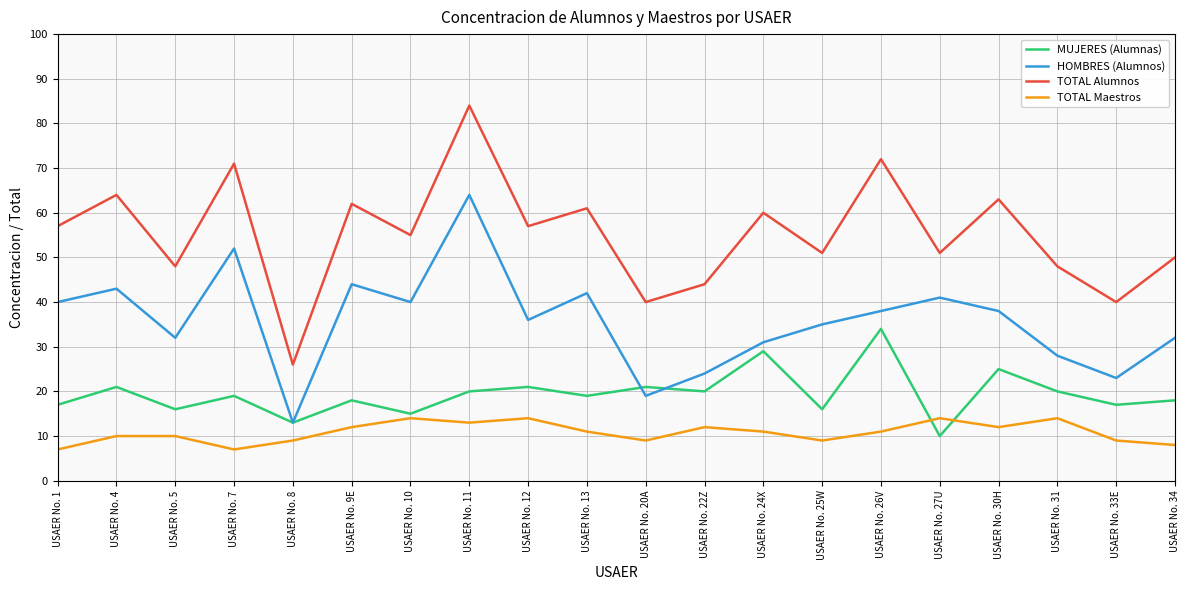

At how many categories does at least one series exceed 74?

1